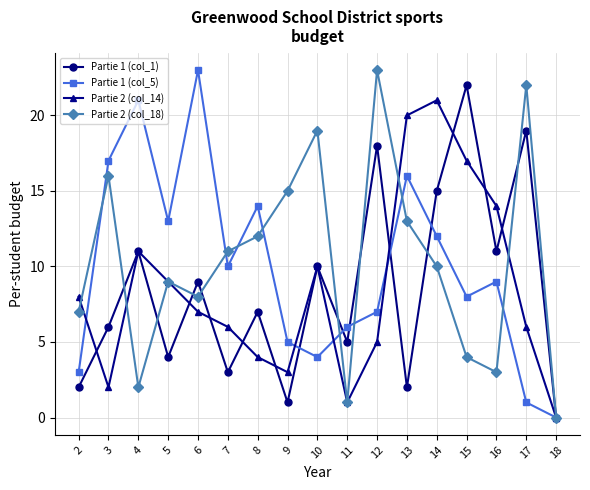

True or false: Partie 2 (col_18) has more than 2 interior local peaks.

True